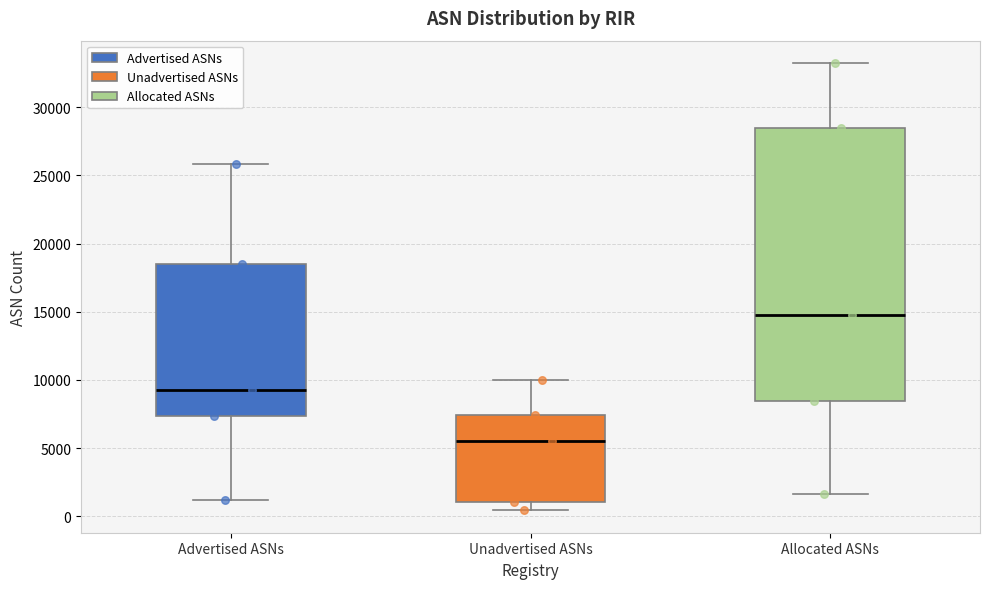

Reading left to right, read every box against the y-axis: the position of its median line, the range the box covers, and the ends of its whiskers. The values are not printed on the chart, so give them approximately, as read against the axis.

Advertised ASNs: median 9500, box 7500 to 18500, whiskers 1000 to 26000
Unadvertised ASNs: median 5500, box 1000 to 7500, whiskers 500 to 10000
Allocated ASNs: median 15000, box 8500 to 28500, whiskers 1500 to 33000